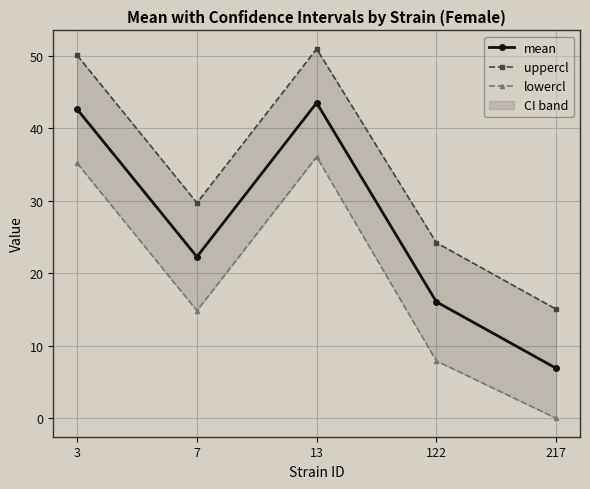

Rank the series at 217 from lowest to highest value.

lowercl, mean, uppercl